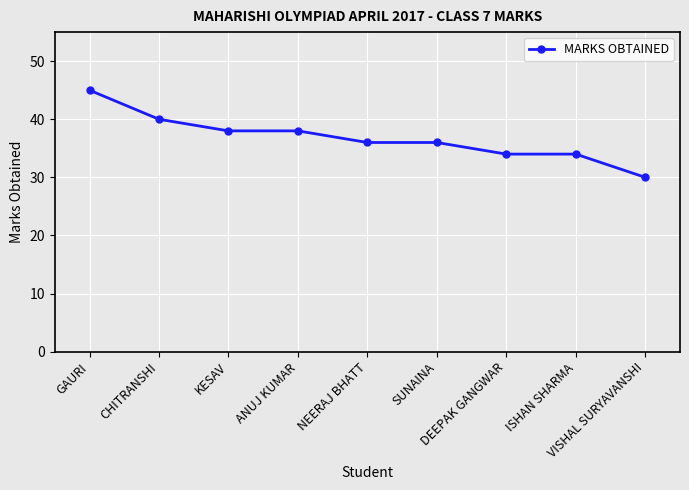

Is this an area chart (filled region under the line)?

No